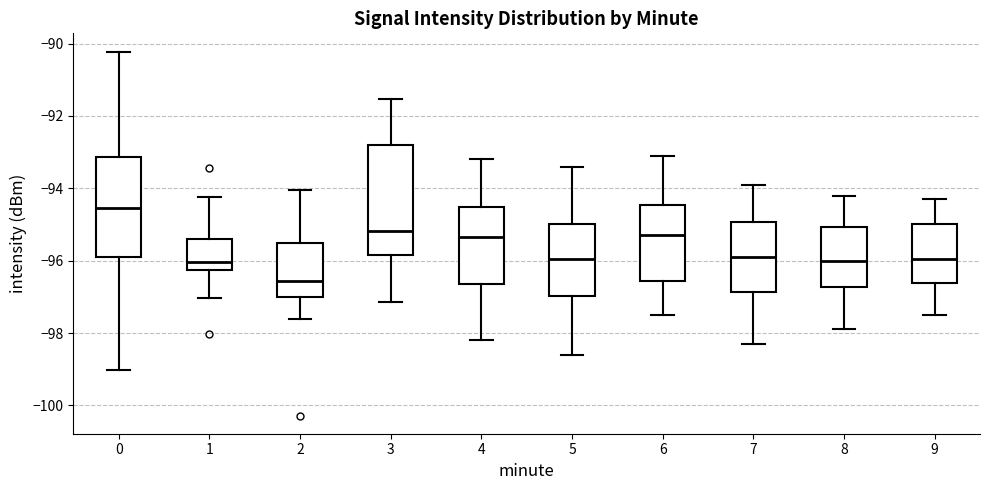

Reading left to right, read every box against the y-axis: the position of its median line, the range the box covers, and the ends of its whiskers. The values are not printed on the chart, so give them approximately, as read against the axis.

0: median -94.6, box -96.0 to -93.2, whiskers -99.0 to -90.2
1: median -96.0, box -96.2 to -95.4, whiskers -97.0 to -94.2
2: median -96.6, box -97.0 to -95.6, whiskers -97.6 to -94.0
3: median -95.2, box -95.8 to -92.8, whiskers -97.2 to -91.6
4: median -95.4, box -96.6 to -94.6, whiskers -98.2 to -93.2
5: median -96.0, box -97.0 to -95.0, whiskers -98.6 to -93.4
6: median -95.2, box -96.6 to -94.4, whiskers -97.4 to -93.0
7: median -95.8, box -96.8 to -95.0, whiskers -98.2 to -93.8
8: median -96.0, box -96.8 to -95.0, whiskers -97.8 to -94.2
9: median -96.0, box -96.6 to -95.0, whiskers -97.4 to -94.2